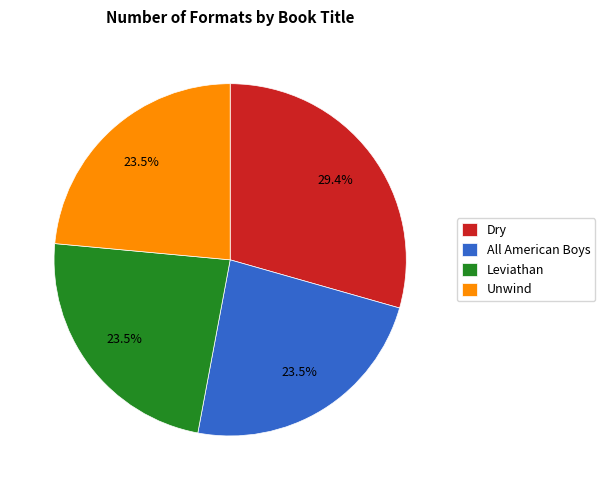

Is there a majority slice in this chart?

No